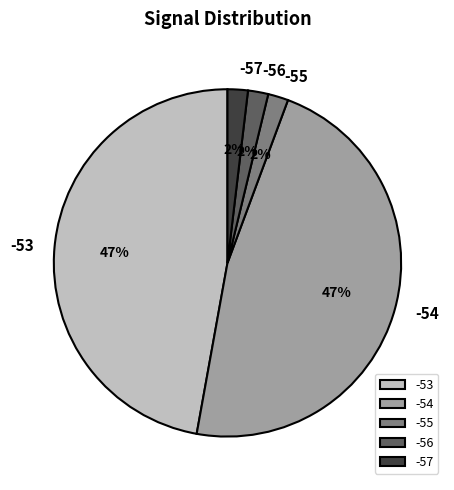

To the nearest percent, what percentage of the pie is -54?

47%